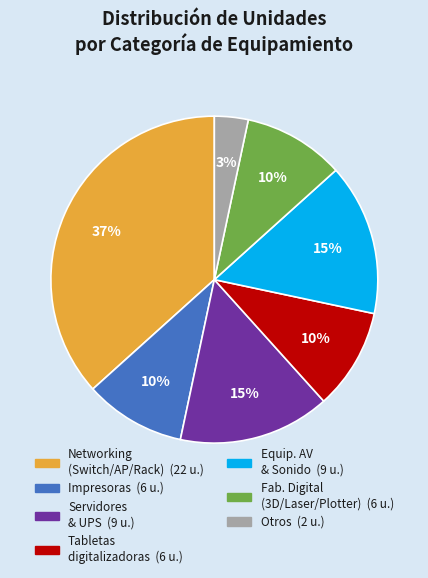

To the nearest percent, what is the average slice percentage?

14%